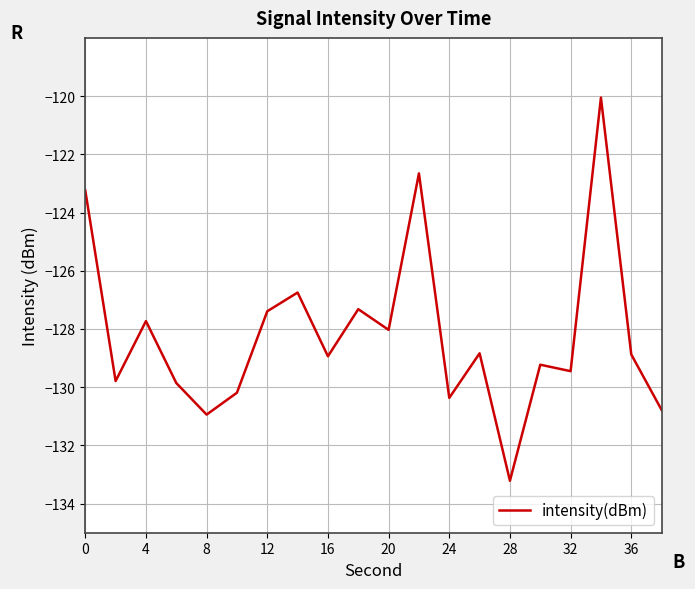

What is the smallest value displayed?

-133.2